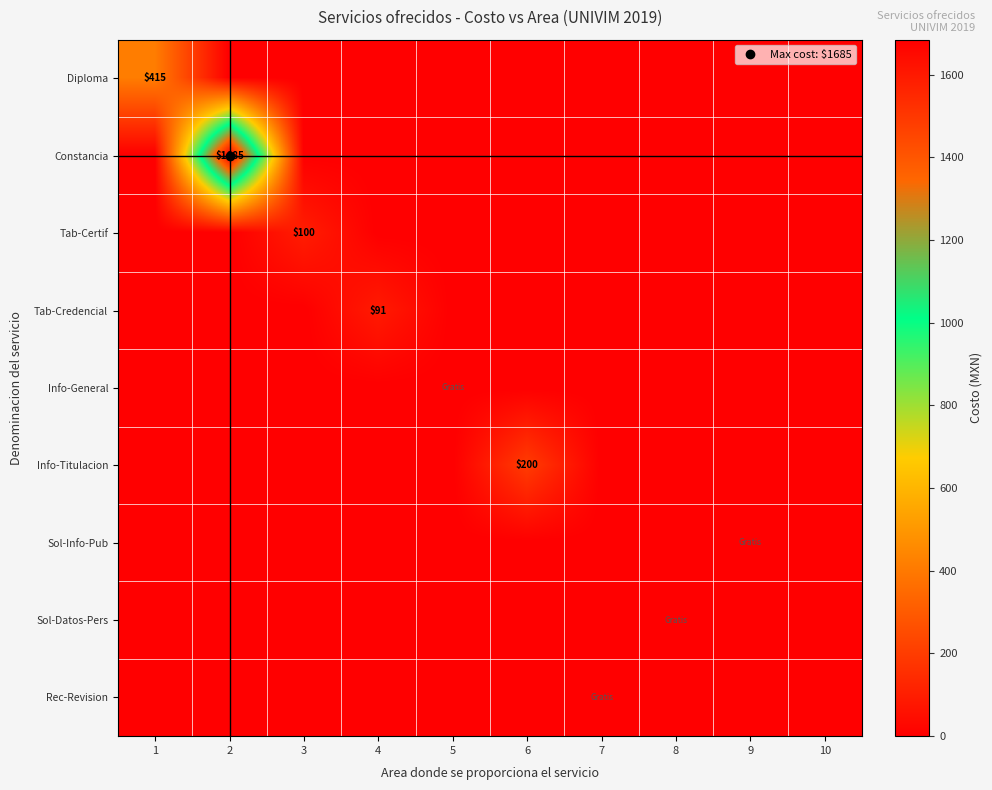

Which series has the widest spread of values?

Constancia